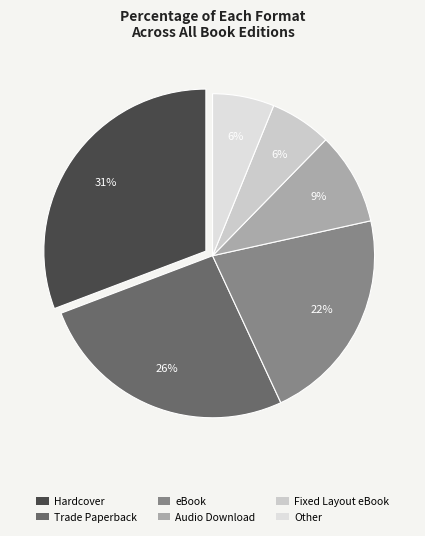

The Fixed Layout eBook slice represents 23% of the pie. True or false?

False